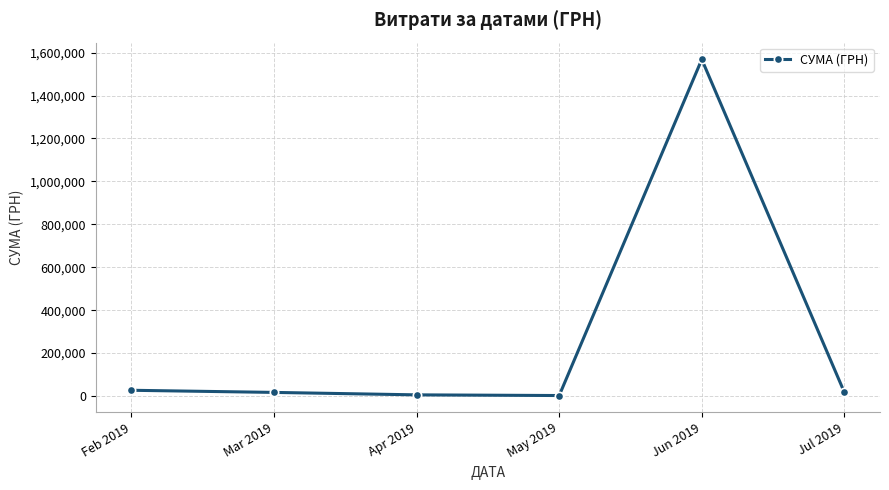

Which category has the highest value across all series?

Jun 2019